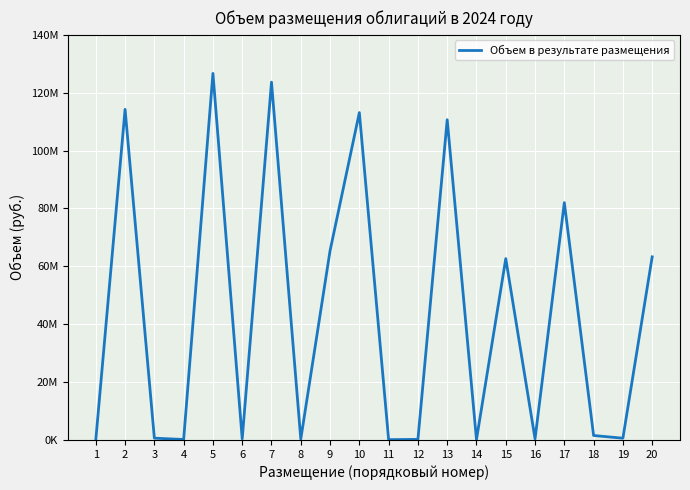

Where does the data first go above 1543118?

2